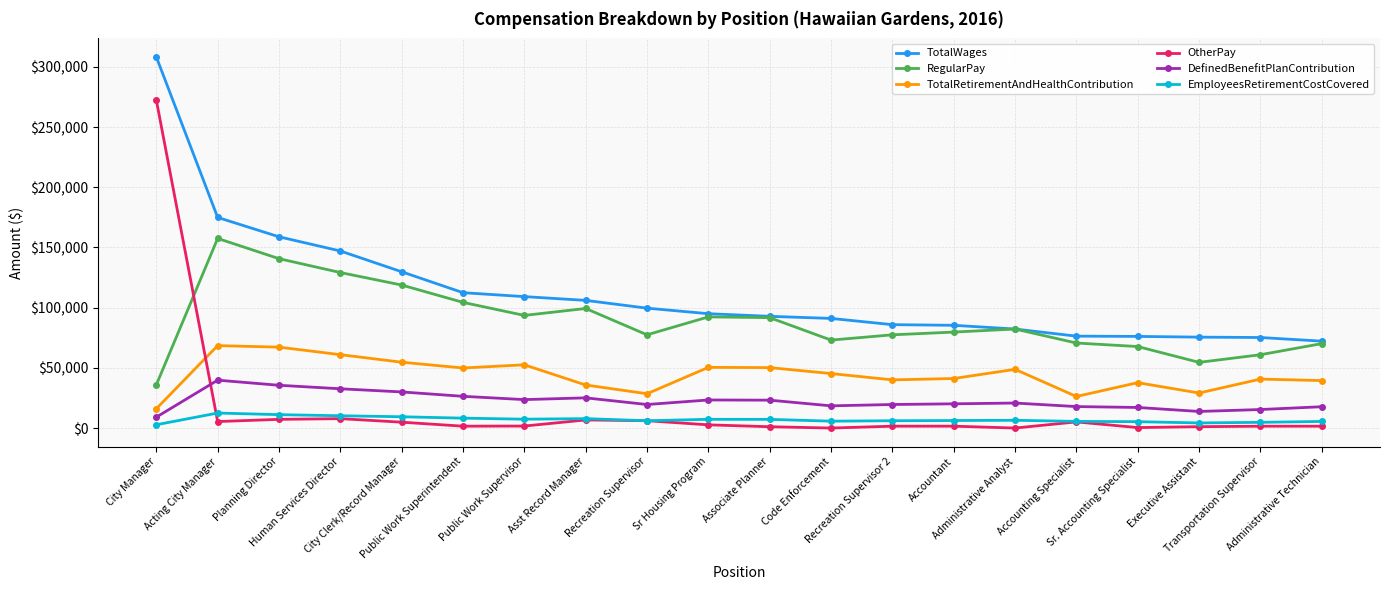

True or false: DefinedBenefitPlanContribution and TotalRetirementAndHealthContribution intersect in this chart.

False